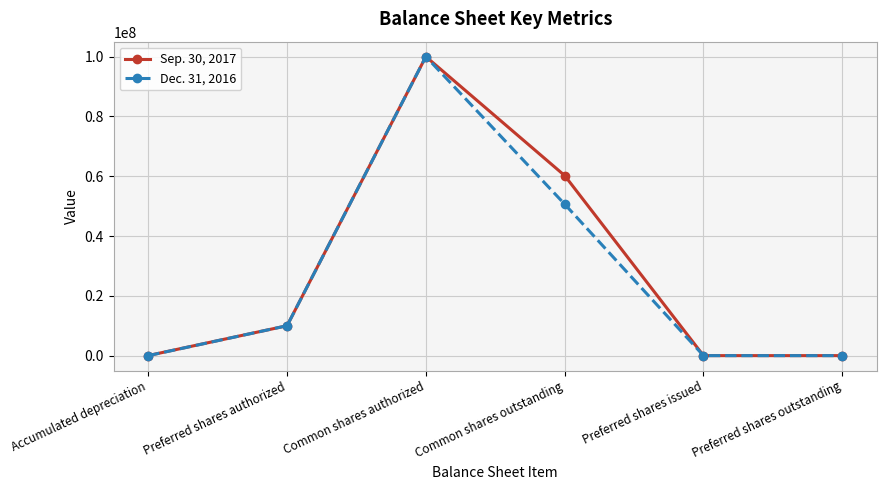

Rank the series by their average value, from lowest to highest.

Dec. 31, 2016, Sep. 30, 2017